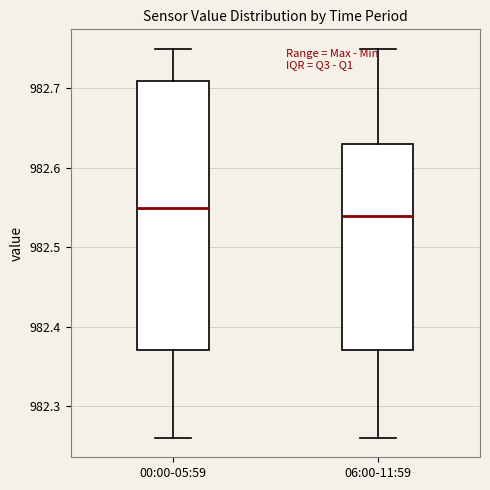

Reading left to right, transcribe this box plot: for each box, give where its median line is, the range the box spans, and where its two whiskers end, as read against the y-axis. The values are not printed on the chart, so give them approximately, as read against the axis.

00:00-05:59: median 982.55, box 982.37 to 982.71, whiskers 982.26 to 982.75
06:00-11:59: median 982.54, box 982.37 to 982.63, whiskers 982.26 to 982.75